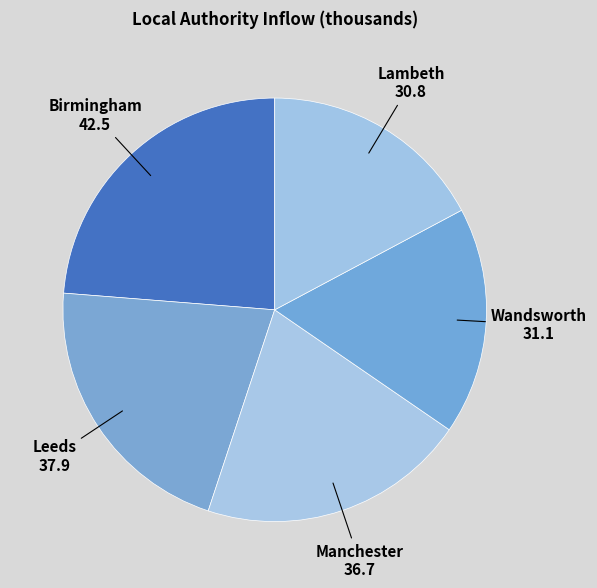

Count the number of slices in the pie.

5